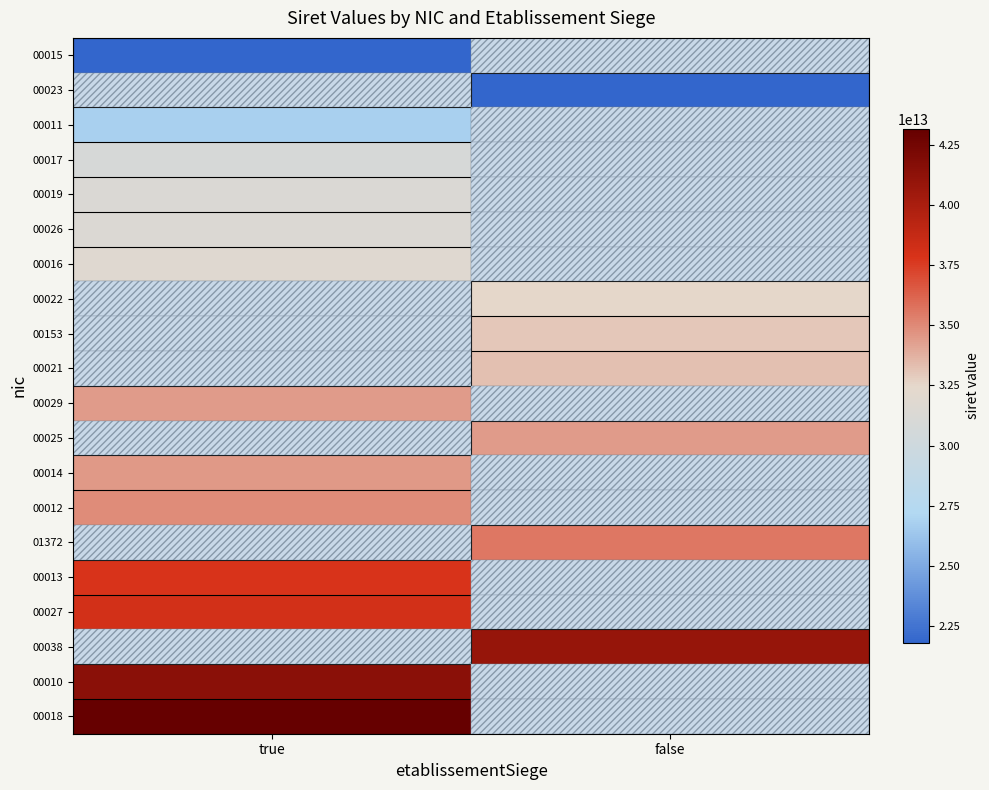

What is the smallest value displayed?

21800286300015.0